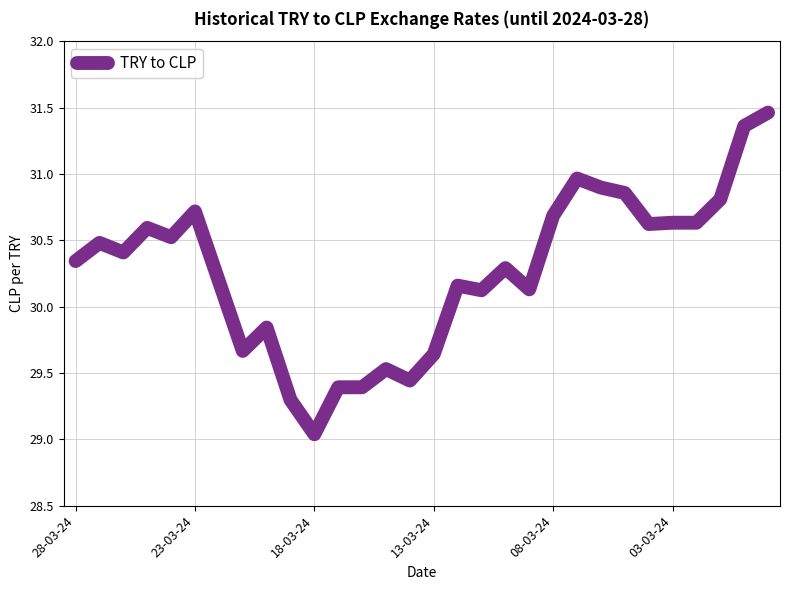

Is this an area chart (filled region under the line)?

No